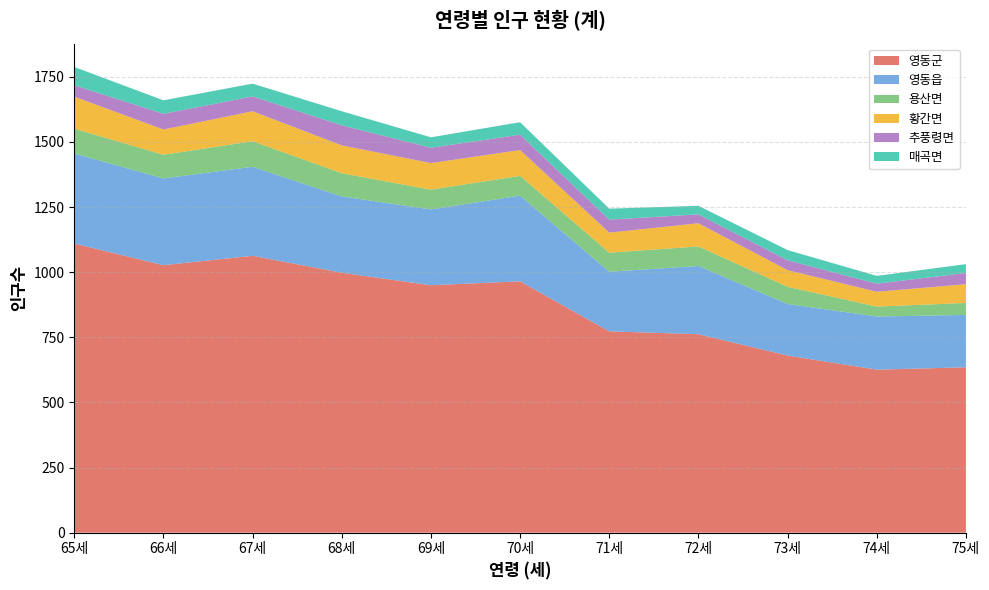

Reading left to right, transcribe all the data shown in this chart.

영동군: 1110	1027	1063	998	950	965	773	762	680	626	635
영동읍: 346	333	342	293	291	329	229	262	198	204	201
용산면: 95	91	98	89	76	76	73	75	66	38	46
황간면: 123	97	115	107	102	99	77	89	64	57	72
추풍령면: 44	60	57	77	59	59	50	34	38	31	43
매곡면: 70	52	49	54	40	48	42	33	39	30	34